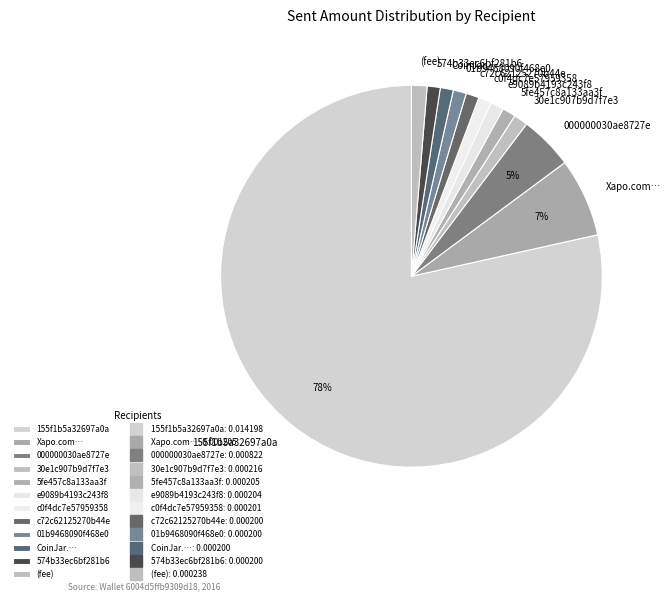

Does c0f4dc7e57959358 account for over 50% of the chart?

No